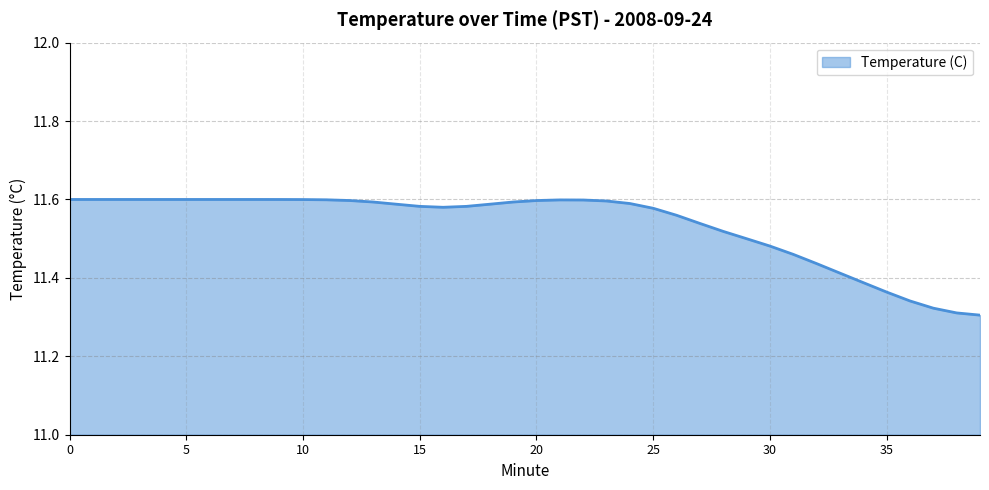

What is the difference between the maximum and minimum values?

0.3